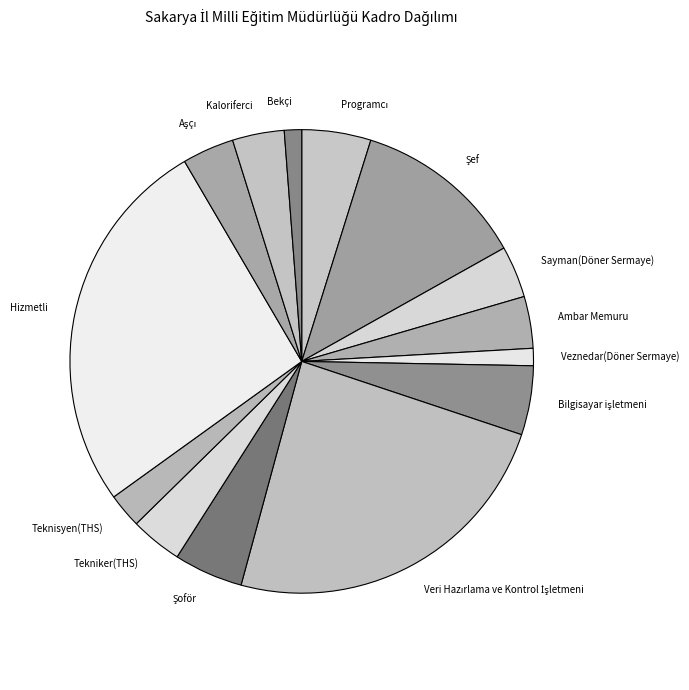

Which slice is the largest?

Hizmetli